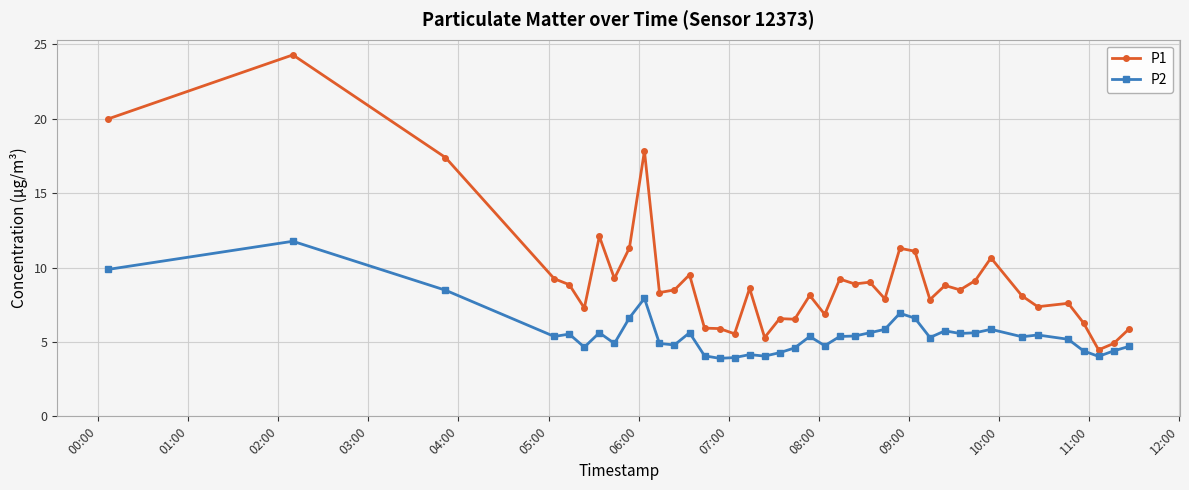

Rank the series by their maximum value, from lowest to highest.

P2, P1